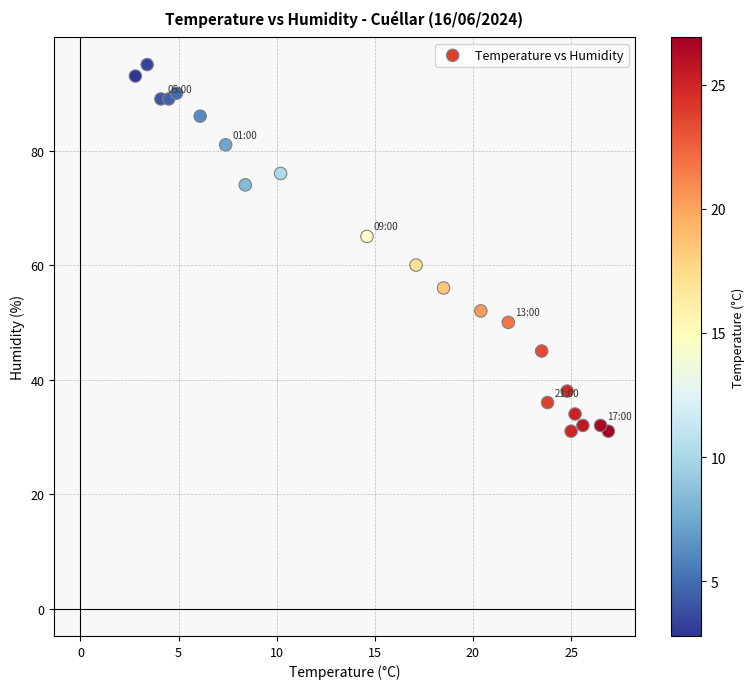

What is the range of Y values (max minus min)?

64